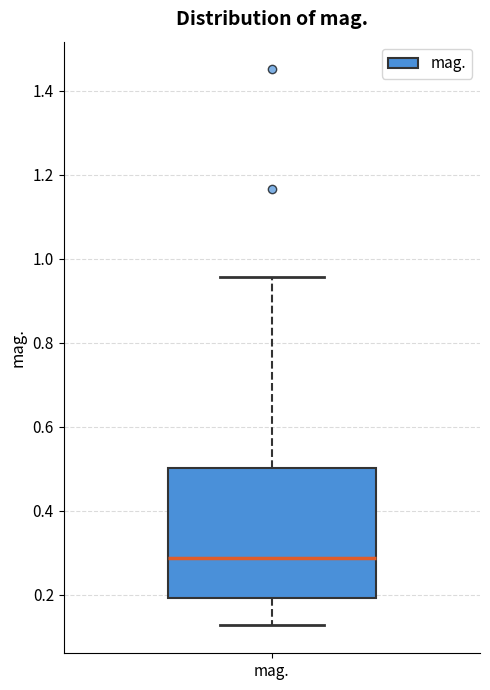

Read this box plot against the y-axis: the position of the median line, the range covered by the box, and the ends of both whiskers. The values are not printed on the chart, so give them approximately, as read against the axis.

median 0.28, box 0.20 to 0.50, whiskers 0.12 to 0.96